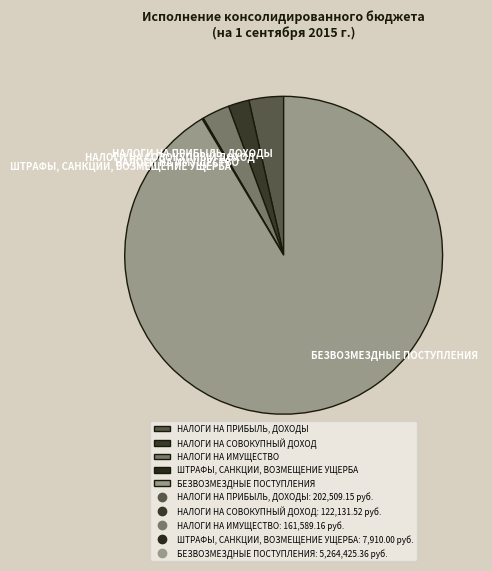

What is the largest slice in the pie chart?

БЕЗВОЗМЕЗДНЫЕ ПОСТУПЛЕНИЯ